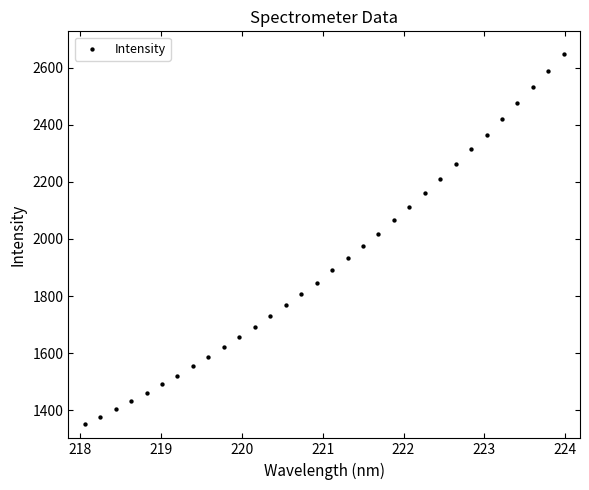

What is the range of X values (max minus min)?

5.9